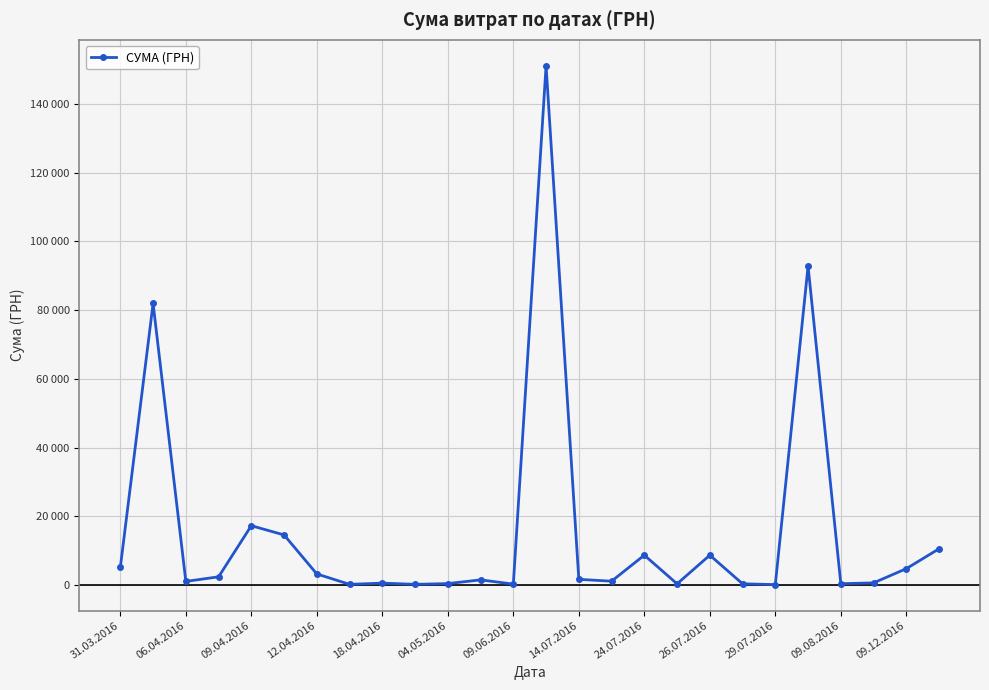

Does the chart have visible grid lines?

Yes